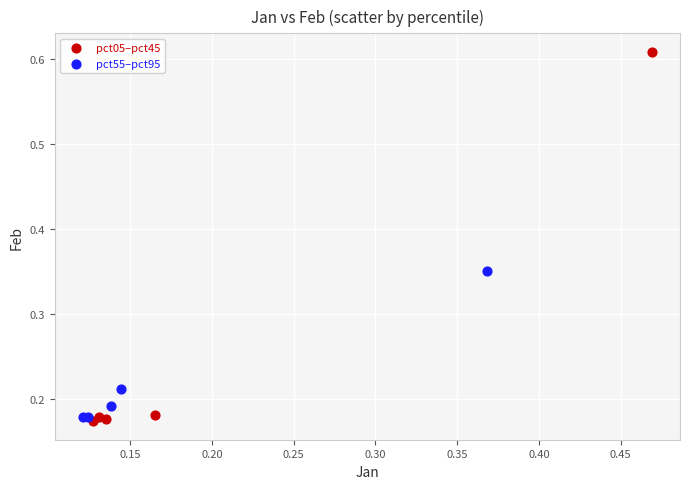

Which series reaches the maximum Y coordinate?

pct05–pct45